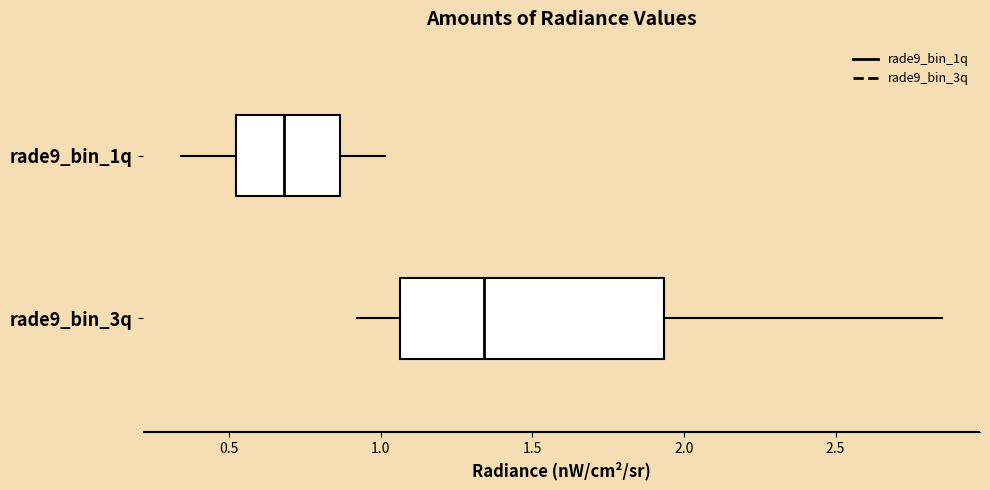

Which box's median line is the furthest to the right?

rade9_bin_3q